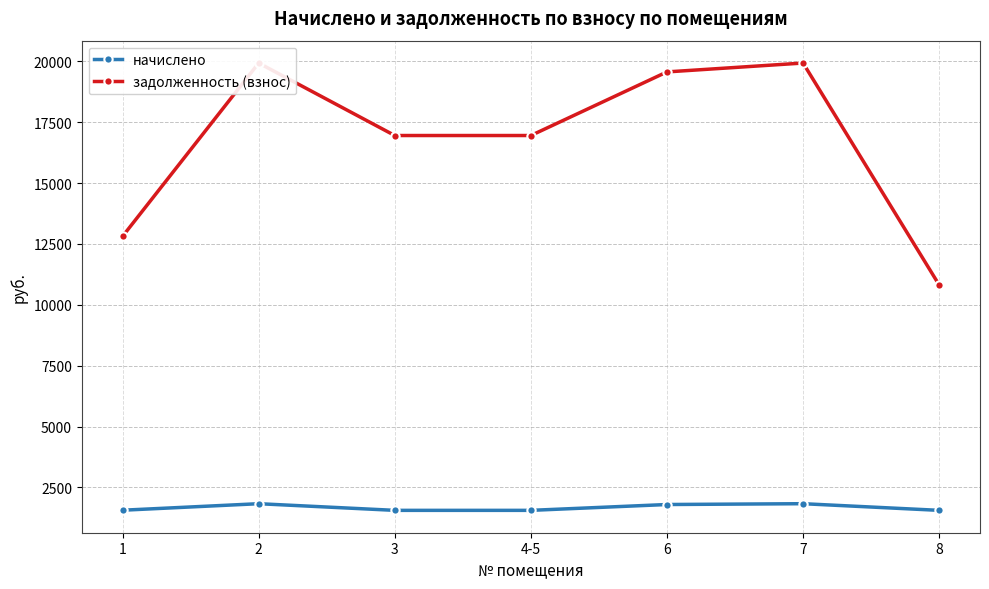

Reading right to left, transcribe all the data shown in this chart.

начислено: 8=1556.8	7=1830.2	6=1796.8	4-5=1556.8	3=1556.8	2=1830.2	1=1562.4
задолженность (взнос): 8=10813.1	7=19927.9	6=19563.5	4-5=16951.1	3=16951.1	2=19927.9	1=12811.7